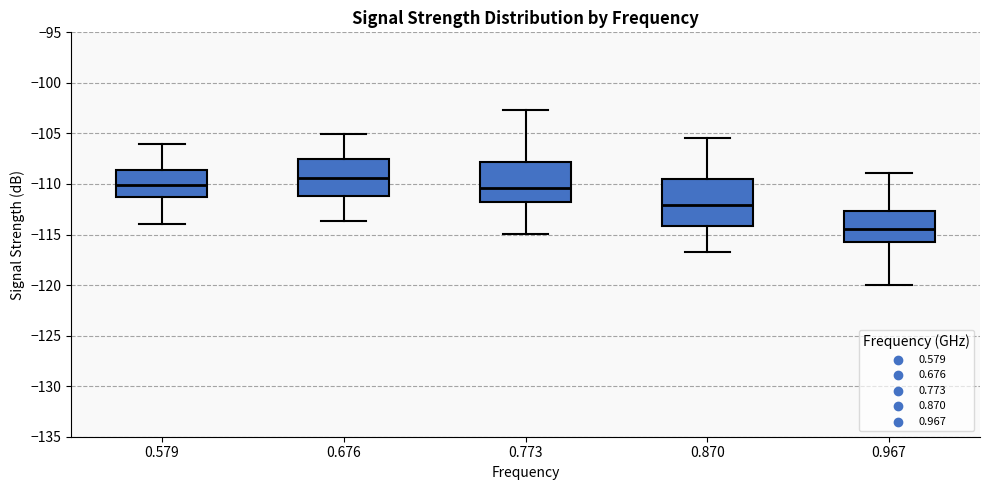

Where is the upper edge of the box at x = 0.579 on the y-axis? The values are not printed on the chart, so give them approximately, as read against the axis.

-108.5